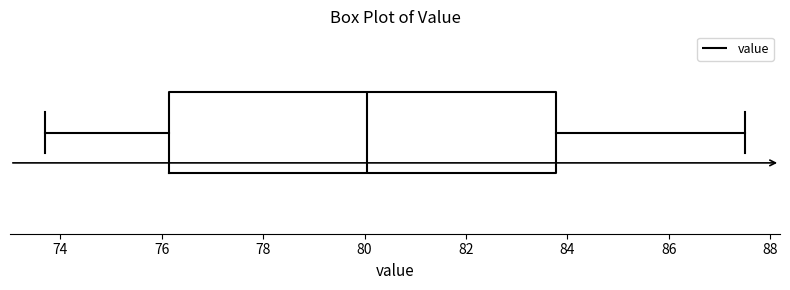

Read this box plot against the x-axis: the position of the median line, the range covered by the box, and the ends of both whiskers. The values are not printed on the chart, so give them approximately, as read against the axis.

median 80.0, box 76.2 to 83.8, whiskers 73.8 to 87.6